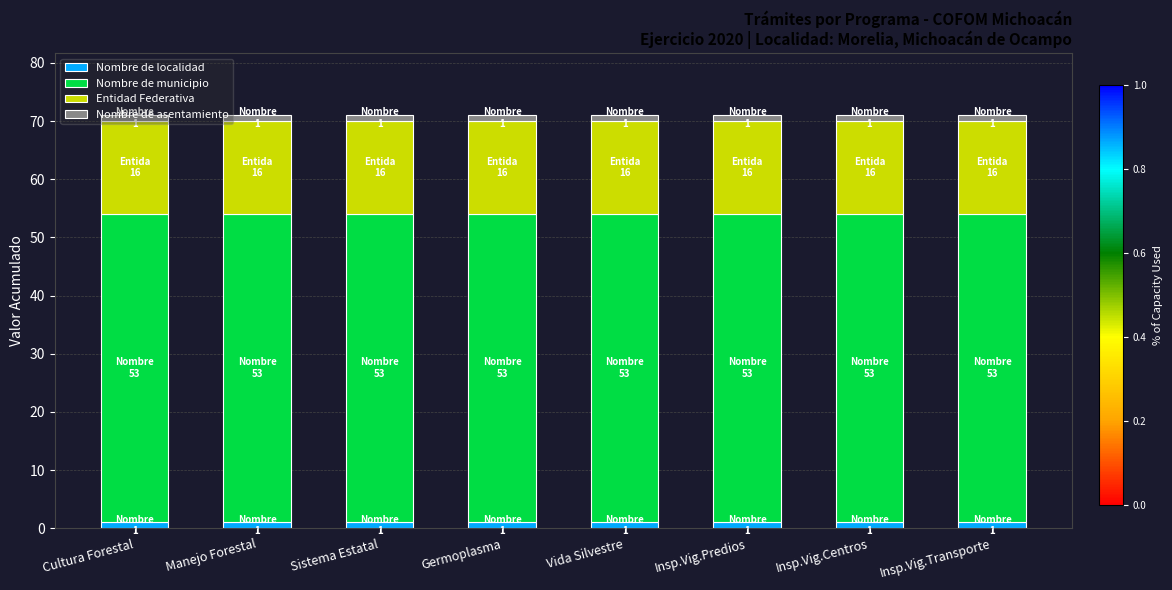

What is the sum of all Nombre de localidad values?

8